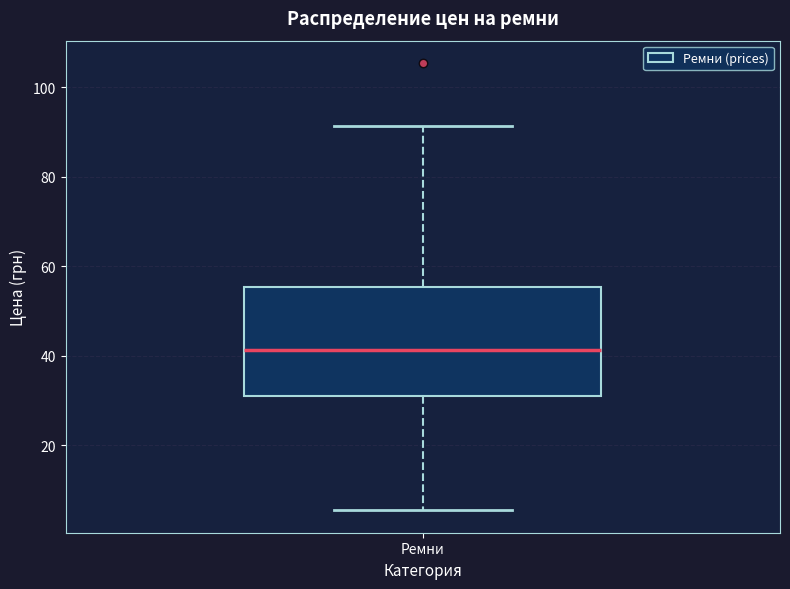

Read this box plot against the y-axis: the position of the median line, the range covered by the box, and the ends of both whiskers. The values are not printed on the chart, so give them approximately, as read against the axis.

median 42, box 30 to 56, whiskers 6 to 92